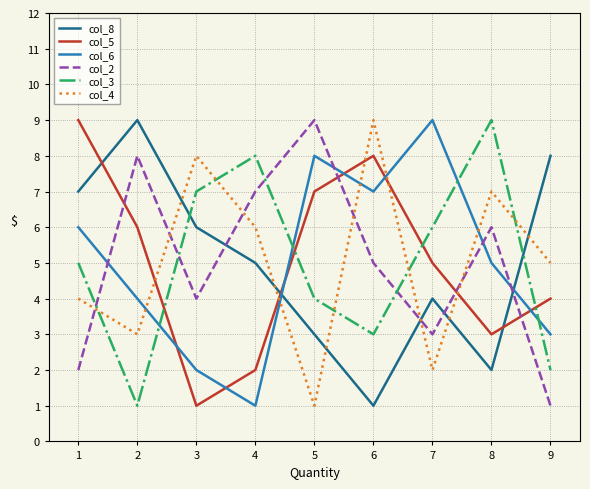

The col_2 series shows 5 at 3. True or false?

False